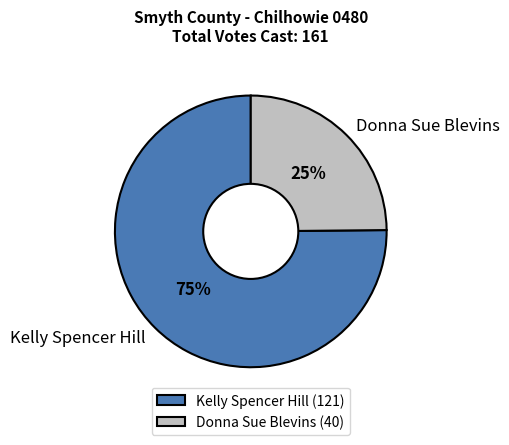

What percentage is the Kelly Spencer Hill slice, to the nearest percent?

75%